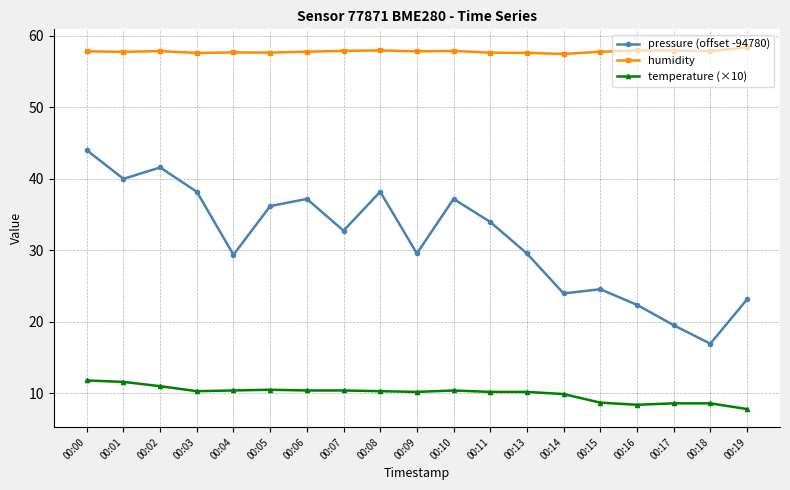

Read the pressure (offset -94780) value at 00:16.

22.4